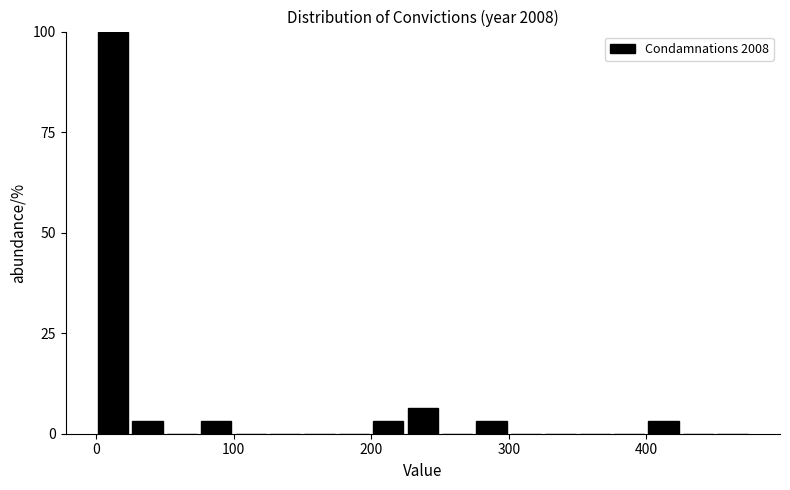

Read against the x-axis, roughly where is the centre of the tallest bar?

10